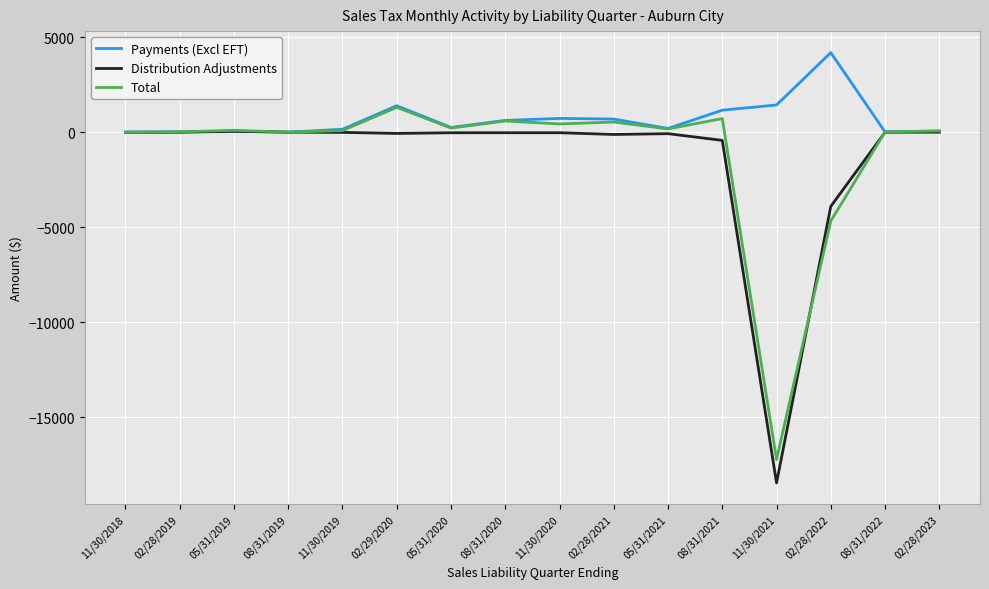

Is the value of Payments (Excl EFT) at 02/28/2022 greater than the value of Distribution Adjustments at 02/28/2021?

Yes